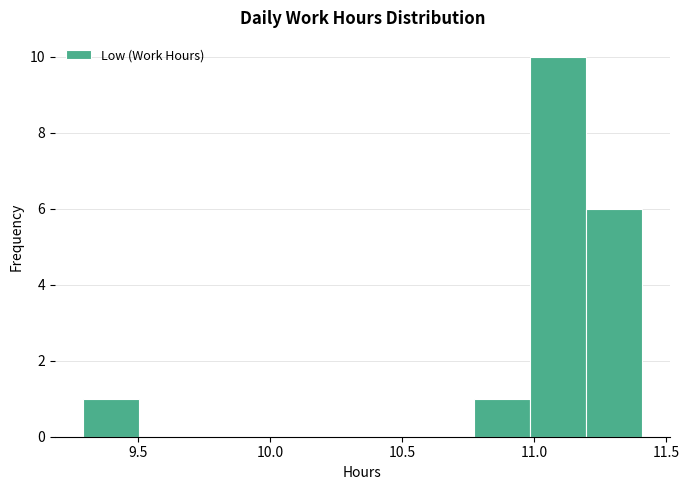

Reading left to right, transcribe this chart: for each bar, give the range it covers on the x-axis and its height. Neither the bar edges nor the heights are printed on the chart, so give them approximately, as read against the axes.

9.30 to 9.50: 1
9.50 to 9.70: 0
9.70 to 9.95: 0
9.95 to 10.15: 0
10.15 to 10.35: 0
10.35 to 10.55: 0
10.55 to 10.75: 0
10.75 to 11.00: 1
11.00 to 11.20: 10
11.20 to 11.40: 6